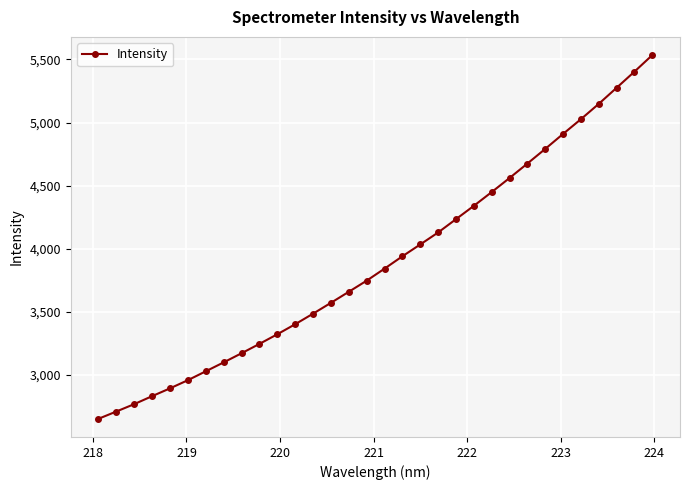

What is the difference between the second highest and minimum values?

2753.7